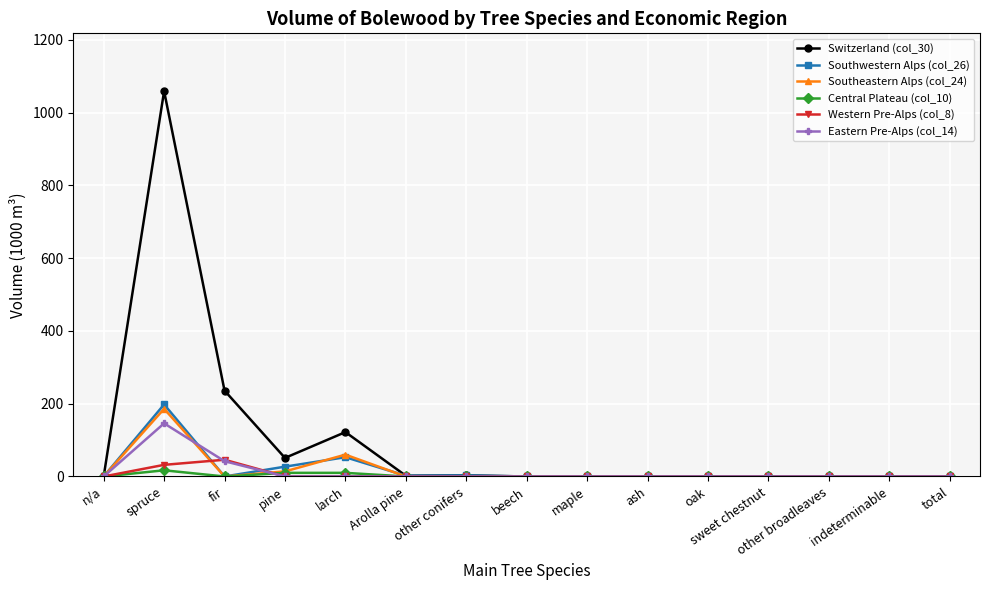

The value of Switzerland (col_30) at n/a is 0. True or false?

True